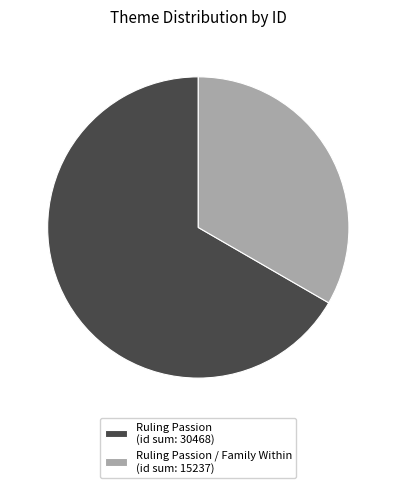

Is the sum of Ruling Passion / Family Within (id sum: 15237) and Ruling Passion (id sum: 30468) greater than half?

Yes